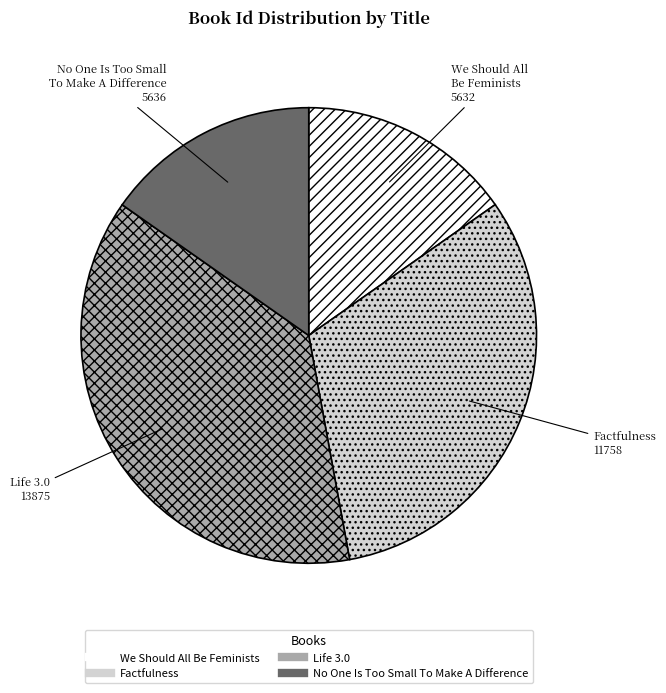

Does No One Is Too Small To Make A Difference represent more than half of the total?

No